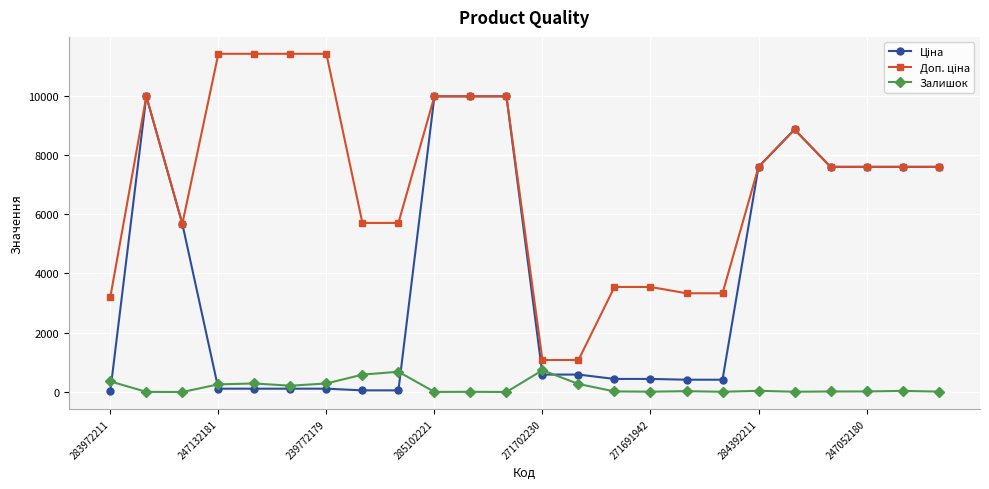

True or false: Залишок has more than 1 points higher than both neighbors.

True